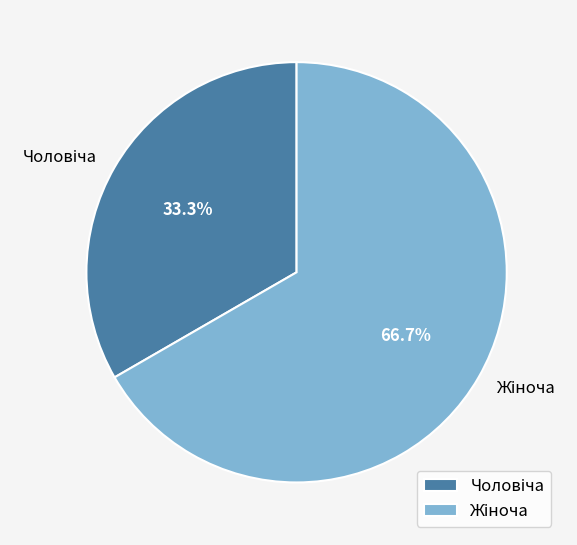

Does any single category account for the majority?

Yes